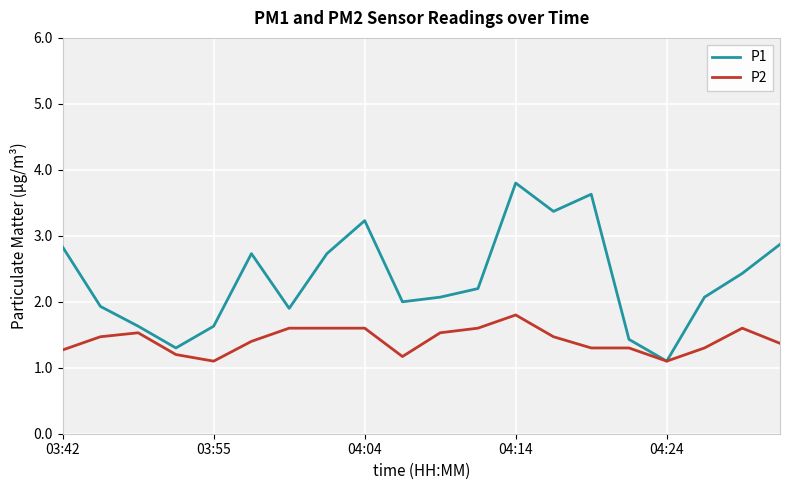

List the series in order of their overall mean, lowest first.

P2, P1